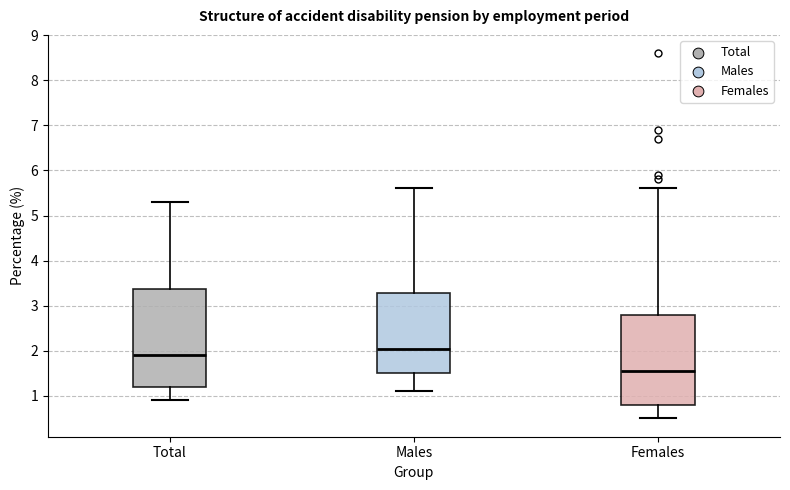

Which box's median line is the lowest?

Females